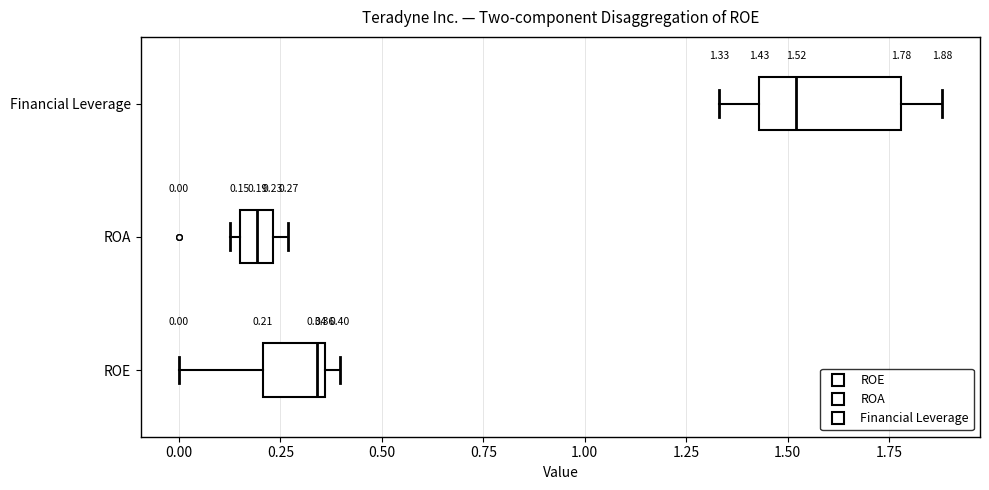

Which box has the furthest to the left median line?

ROA